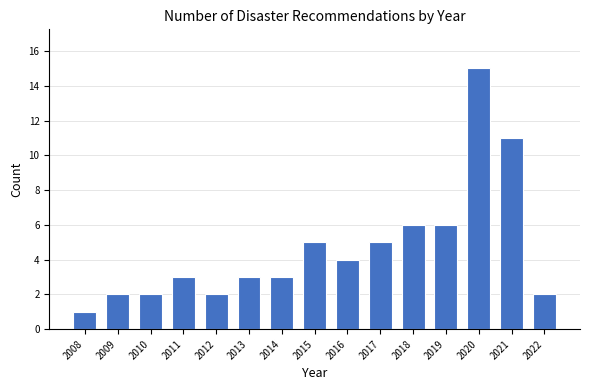

Reading left to right, transcribe all the data shown in this chart.

2008=1	2009=2	2010=2	2011=3	2012=2	2013=3	2014=3	2015=5	2016=4	2017=5	2018=6	2019=6	2020=15	2021=11	2022=2